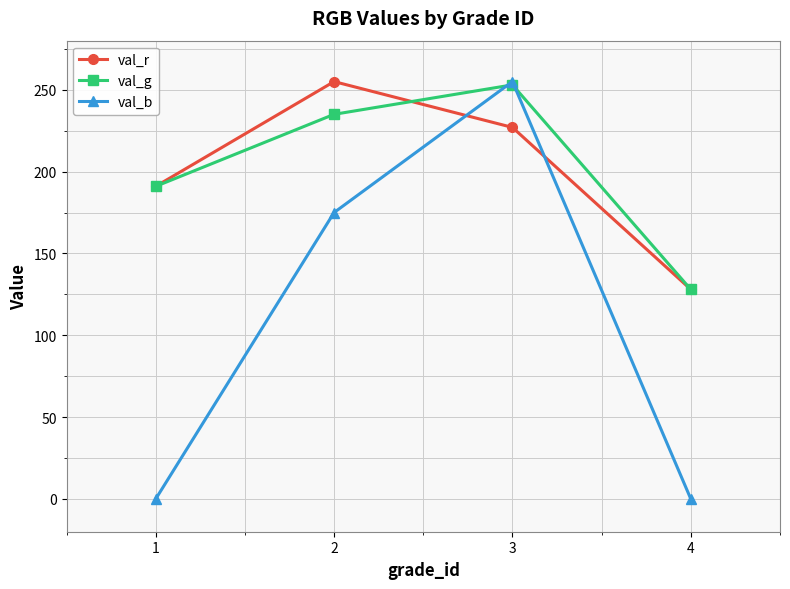

Is this an area chart (filled region under the line)?

No